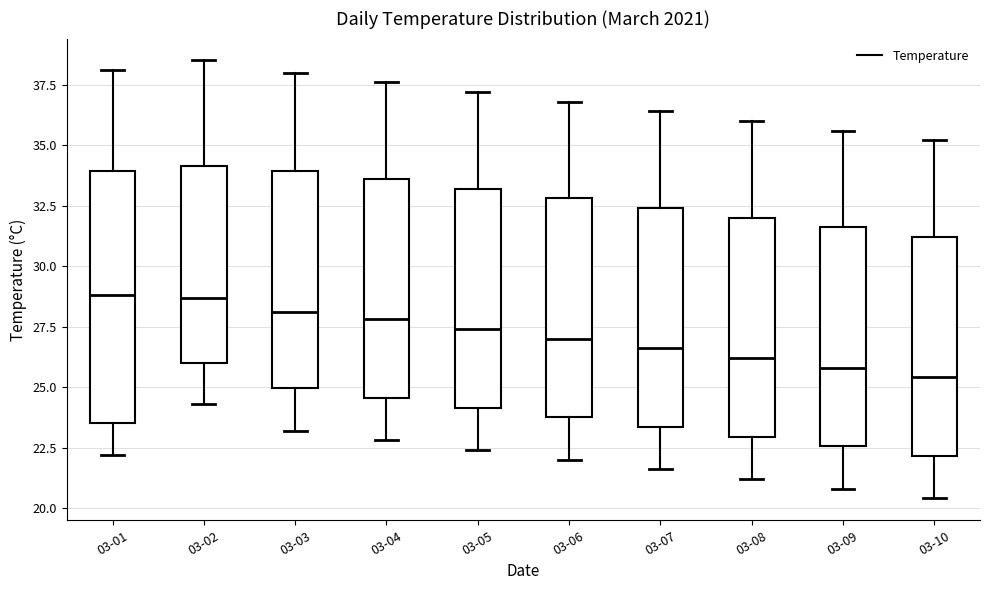

Where does the lower whisker of the box for 03-06 end on the y-axis? The values are not printed on the chart, so give them approximately, as read against the axis.

22.0